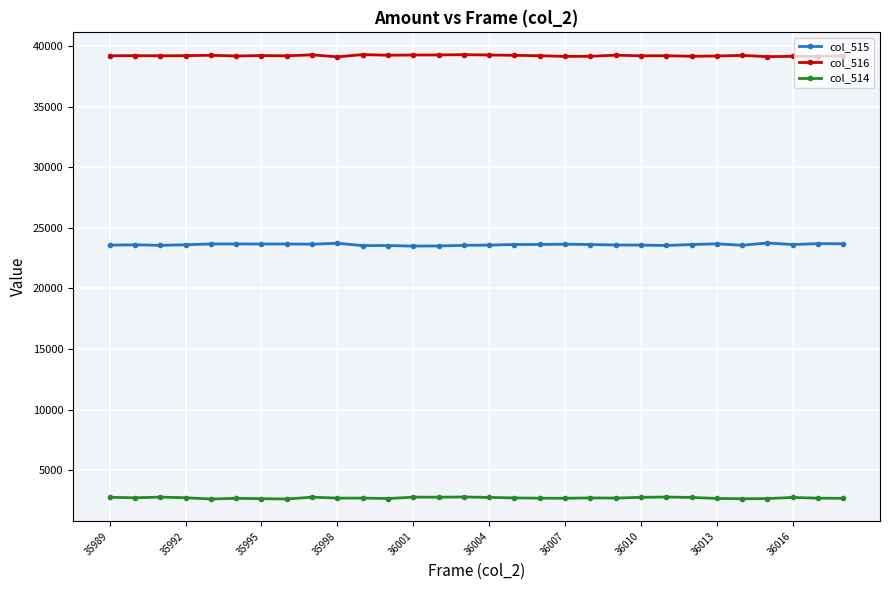

True or false: col_515 and col_516 intersect in this chart.

False